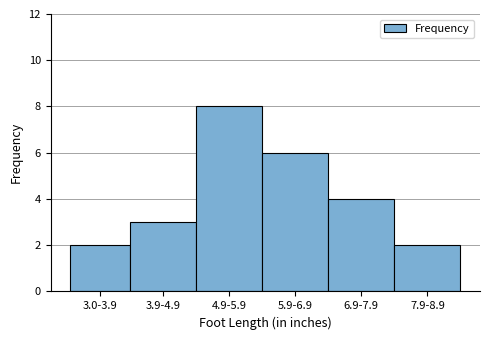

Reading right to left, what are all the values shown in this chart?

2	4	6	8	3	2